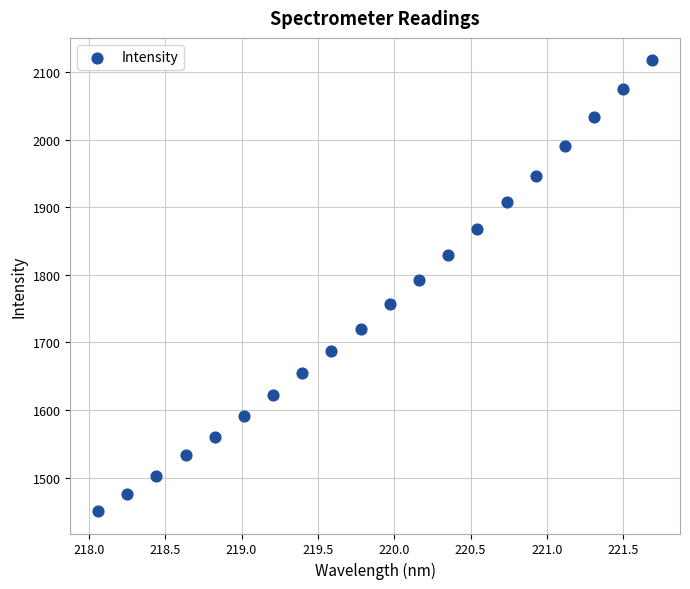

What is the range of Y values (max minus min)?

666.9